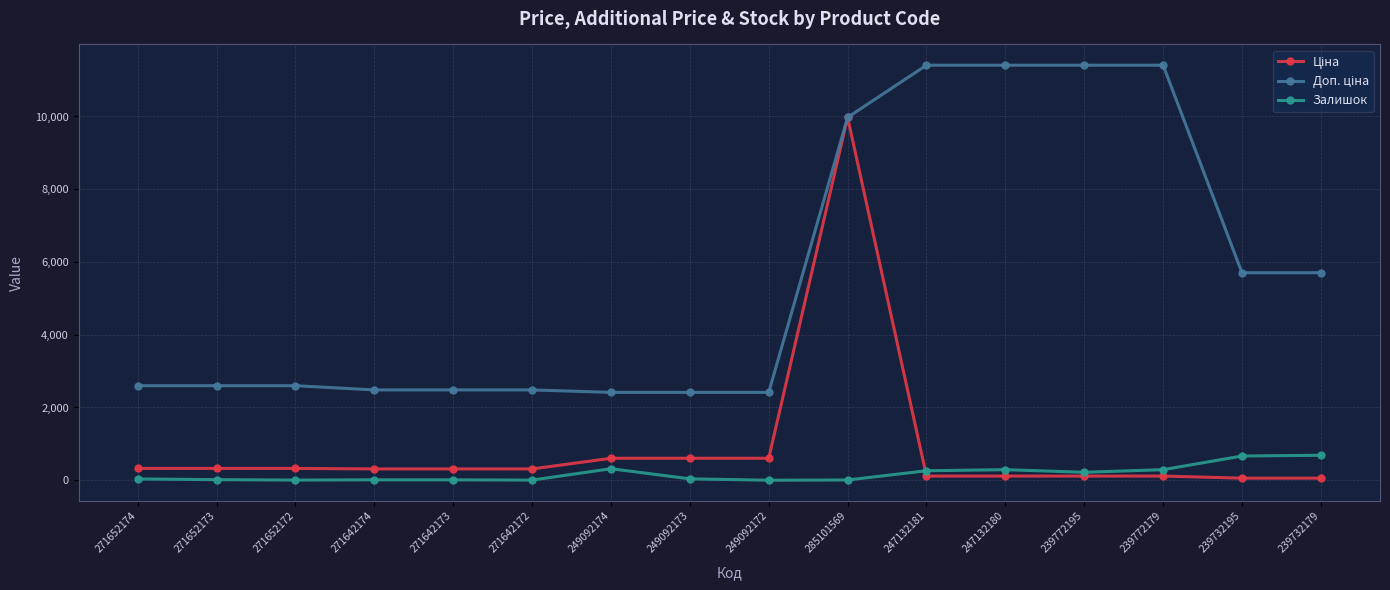

At how many categories does at least one series exceed 11043?

4